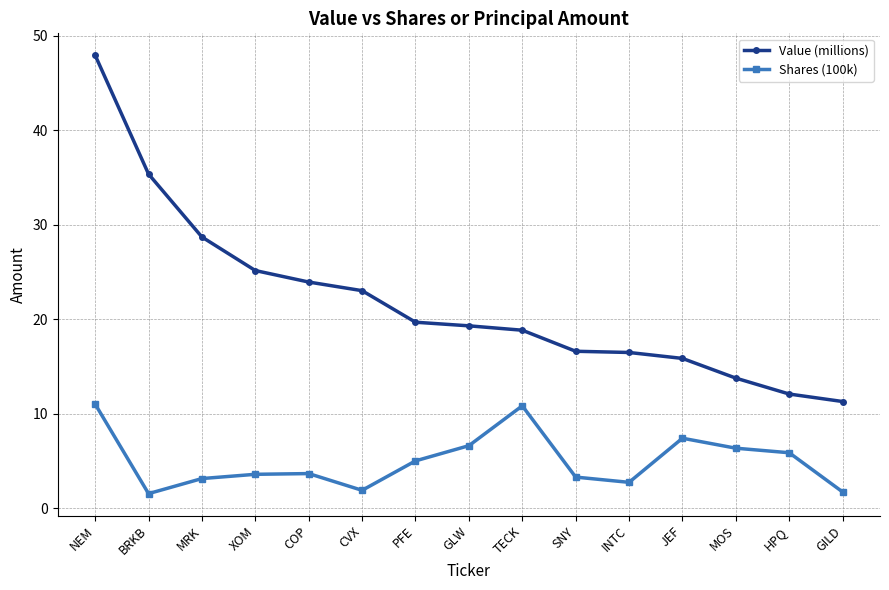

What are all the series names shown in the legend?

Value (millions), Shares (100k)